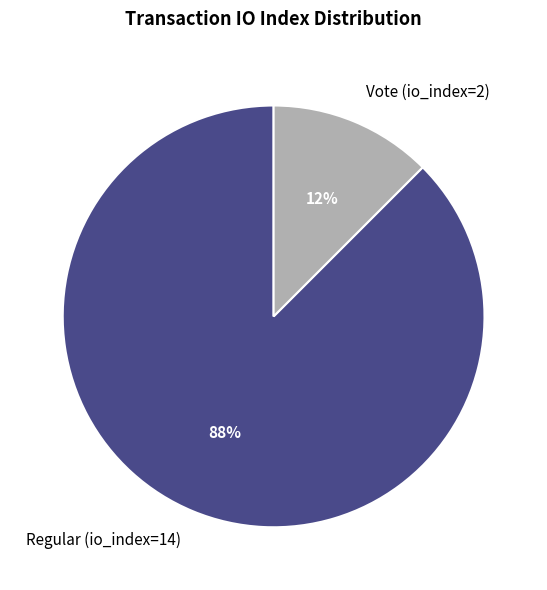

True or false: Regular (io_index=14) accounts for 76% of the total.

False